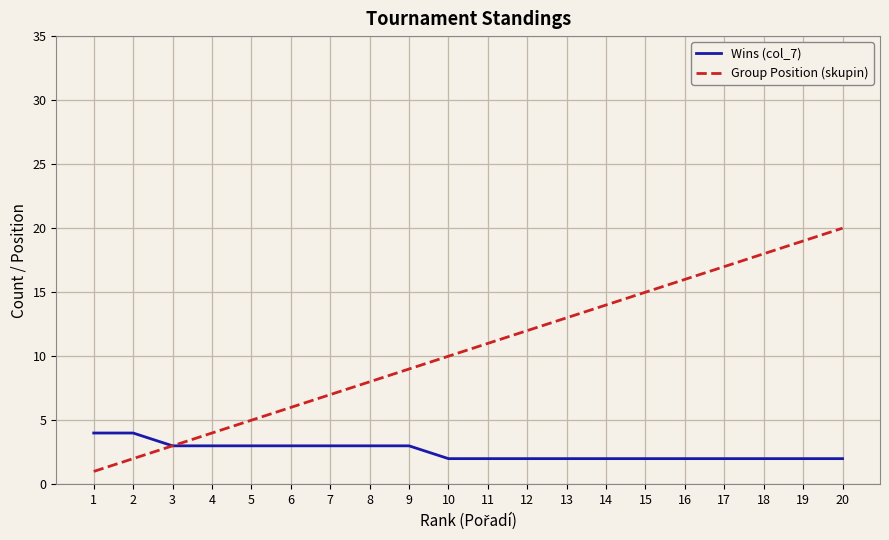

Reading left to right, list all the values displayed in this chart.

Wins (col_7): 1=4	2=4	3=3	4=3	5=3	6=3	7=3	8=3	9=3	10=2	11=2	12=2	13=2	14=2	15=2	16=2	17=2	18=2	19=2	20=2
Group Position (skupin): 1=1	2=2	3=3	4=4	5=5	6=6	7=7	8=8	9=9	10=10	11=11	12=12	13=13	14=14	15=15	16=16	17=17	18=18	19=19	20=20